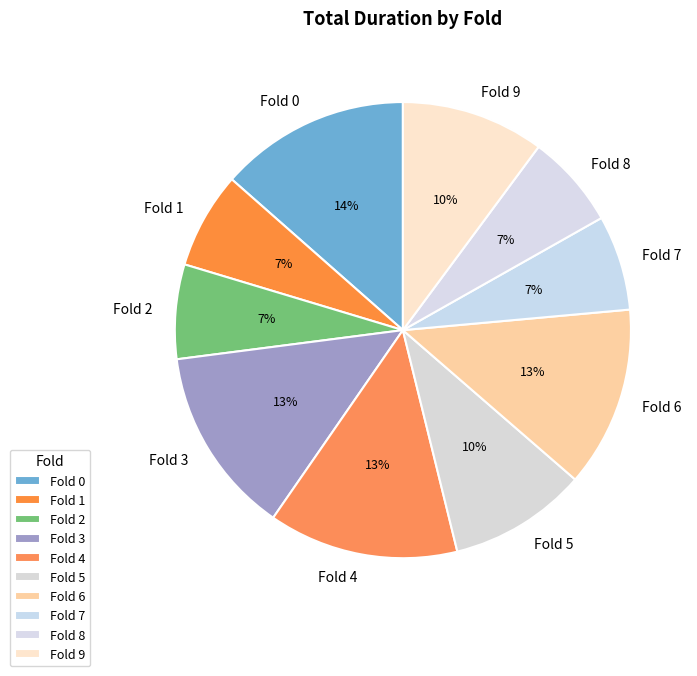

Do Fold 4 and Fold 5 together represent more than half of the pie?

No